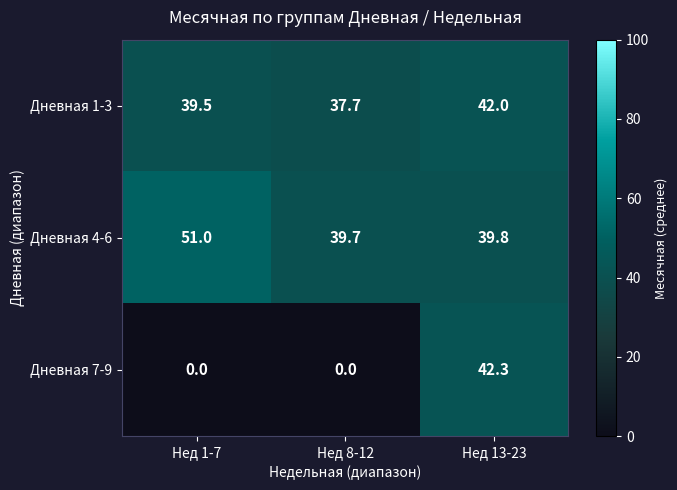

What is the sum of all Дневная 4-6 values?

130.5